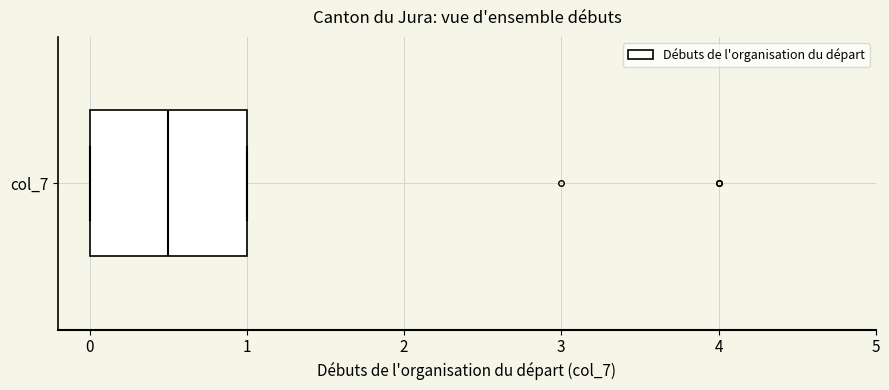

Transcribe this box plot: give where the median line is, the range the box spans, and where the two whiskers end, as read against the x-axis. The values are not printed on the chart, so give them approximately, as read against the axis.

median 0.5, box 0.0 to 1.0, whiskers 0.0 to 1.0